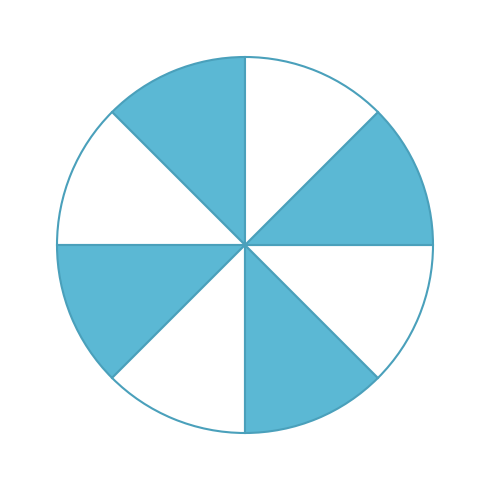

How many slices are in this pie chart?

8